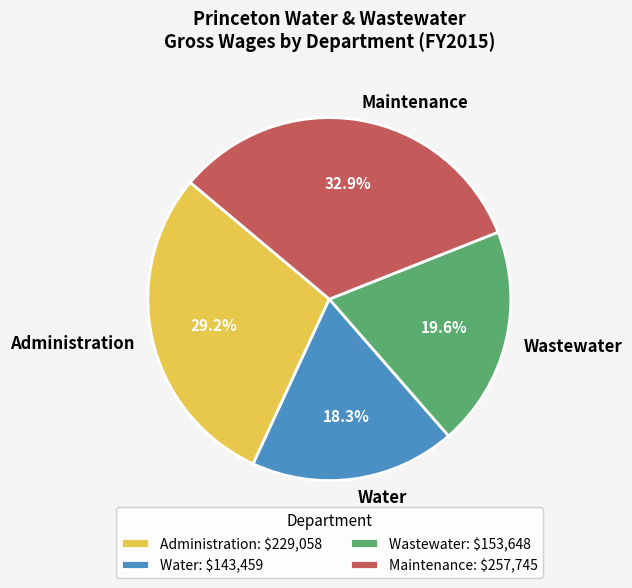

What portion of the pie excludes Administration?

70.8%